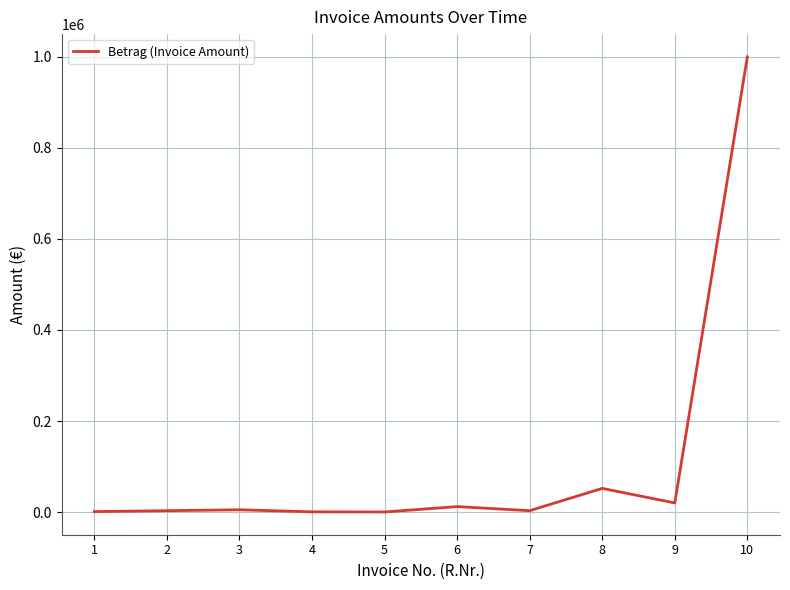

What is the maximum value shown in the chart?

1000000